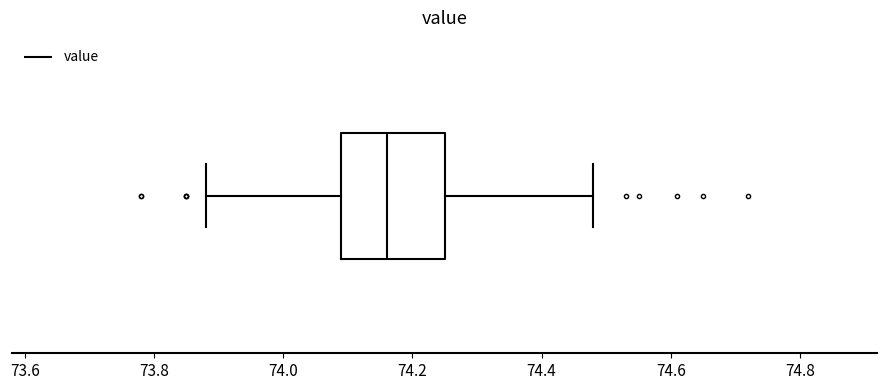

Where does the right whisker of the box end on the x-axis? The values are not printed on the chart, so give them approximately, as read against the axis.

74.48